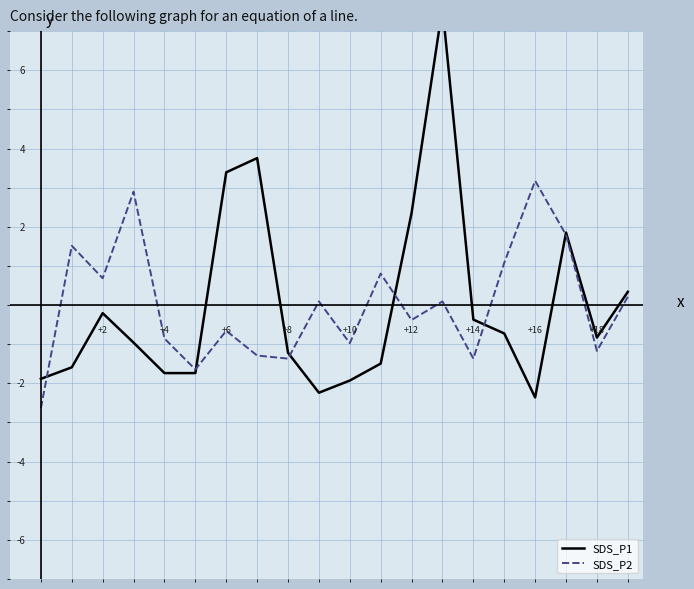

At how many categories does at least one series exceed 0?

13